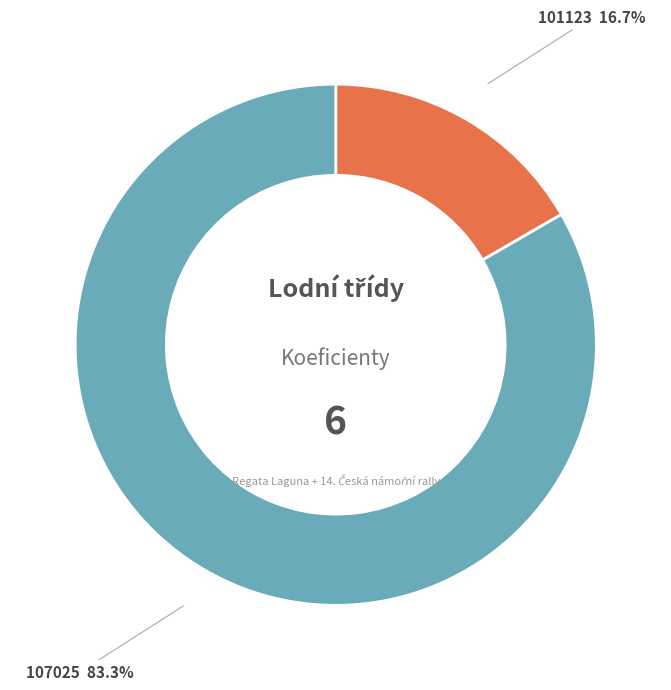

Does any single category account for the majority?

Yes